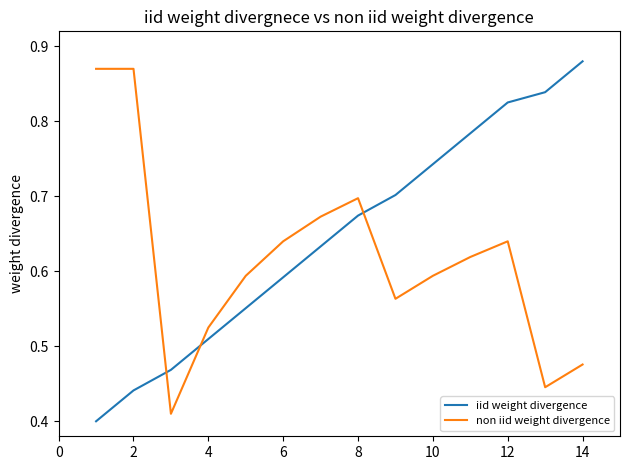

Rank the series by their average value, from highest to lowest.

iid weight divergence, non iid weight divergence